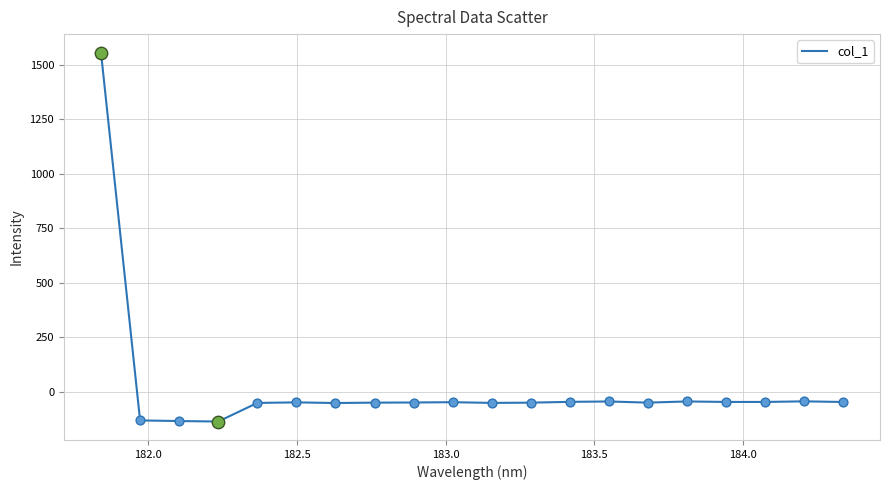

What is the greatest value displayed?

1555.8